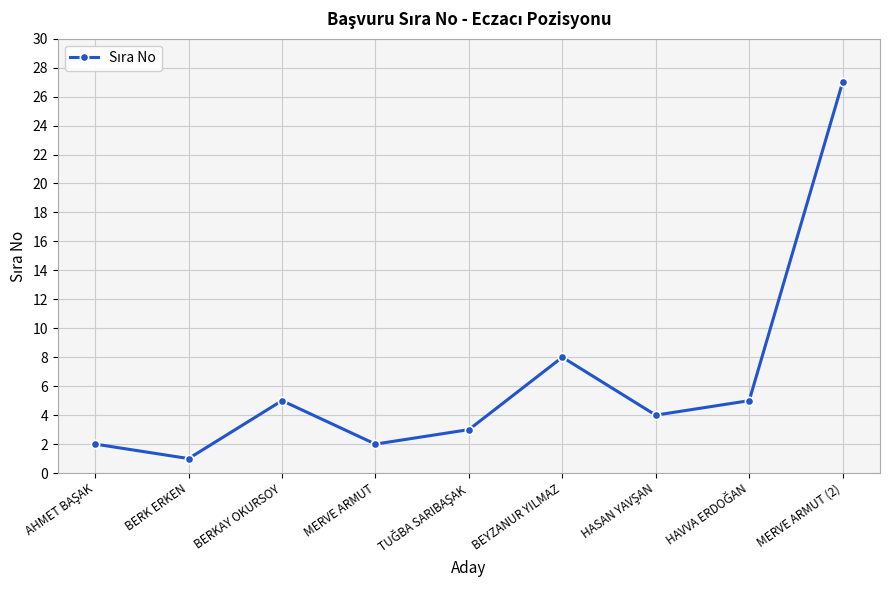

What is the label of the 1st point from the right?

MERVE ARMUT (2)